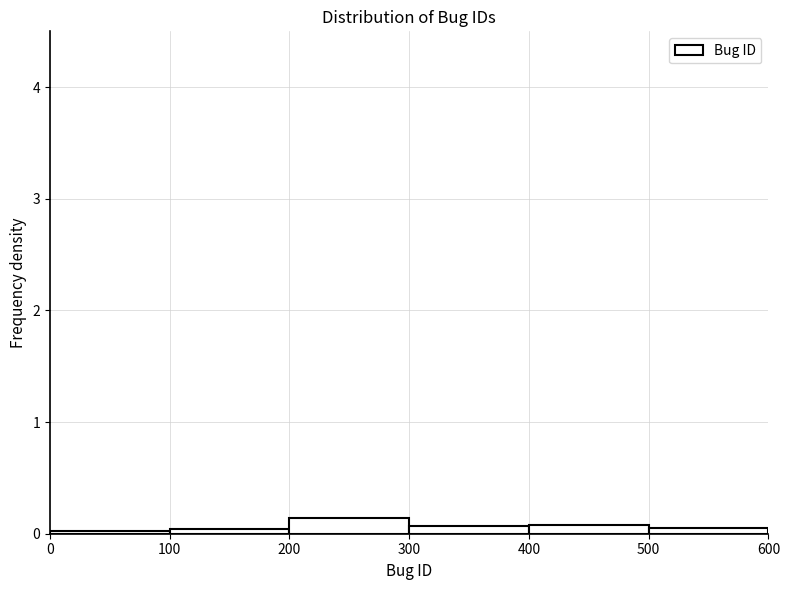

Reading left to right, list every bar in this chart as the range it spans on the x-axis followed by its height. The values are not printed on the chart, so give them approximately, as read against the axis.

0 to 100: under 0.1
100 to 200: under 0.1
200 to 300: 0.1
300 to 400: under 0.1
400 to 500: under 0.1
500 to 600: under 0.1